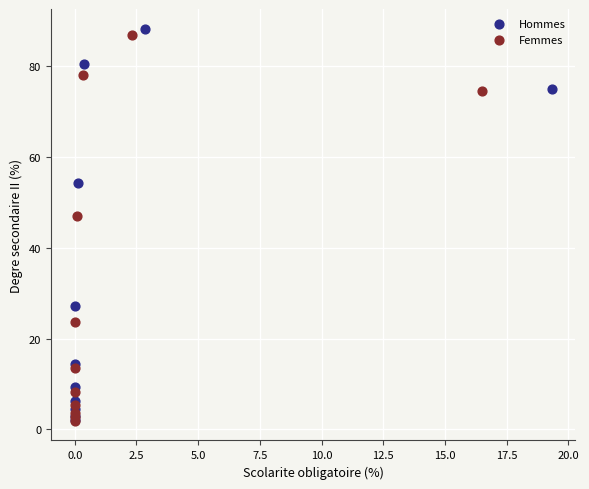

Which series has the widest spread of Y values?

Hommes